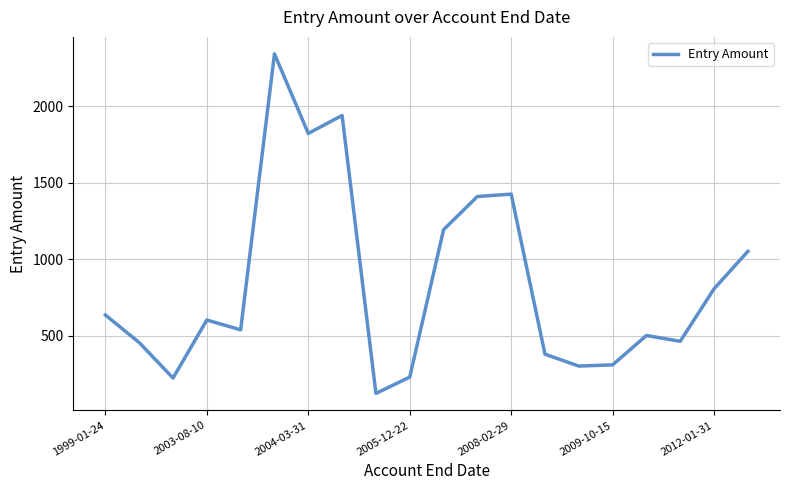

What is the smallest value displayed?

122.5